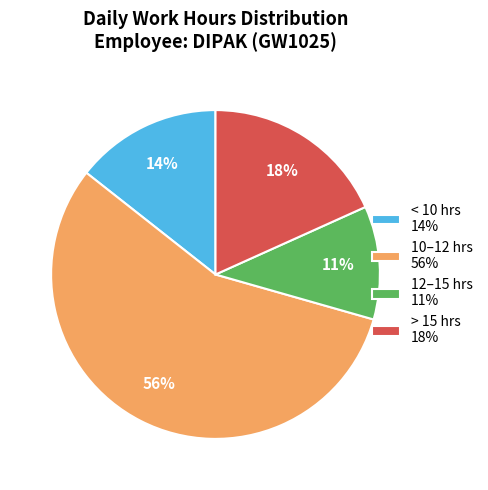

The > 15 hrs 18% slice represents 18% of the pie. True or false?

True